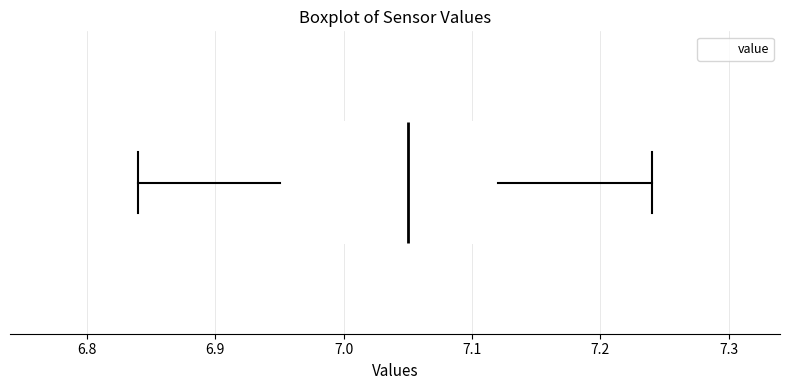

Where does the median line of the box sit on the x-axis? The values are not printed on the chart, so give them approximately, as read against the axis.

7.05